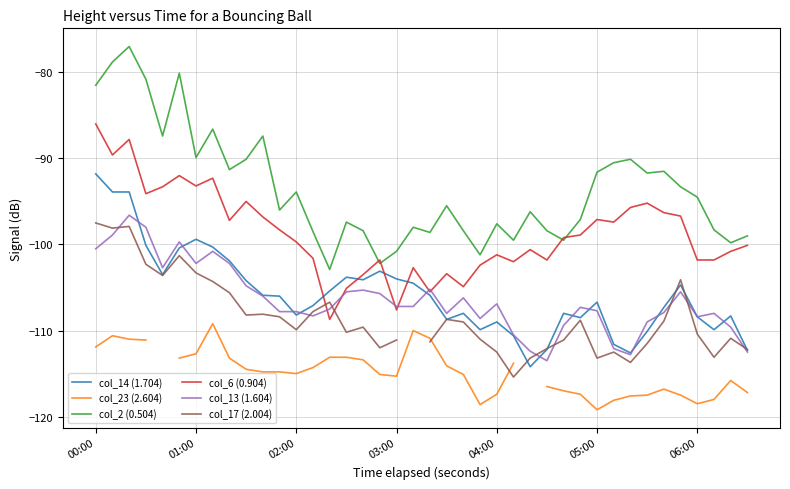

True or false: col_13 (1.604) and col_2 (0.504) cross at least once.

False